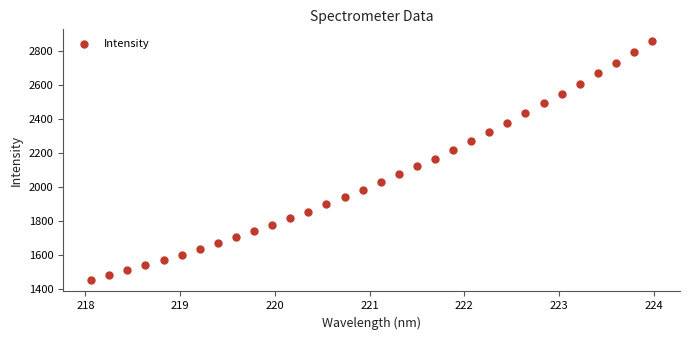

What is the range of Y values (max minus min)?

1404.9